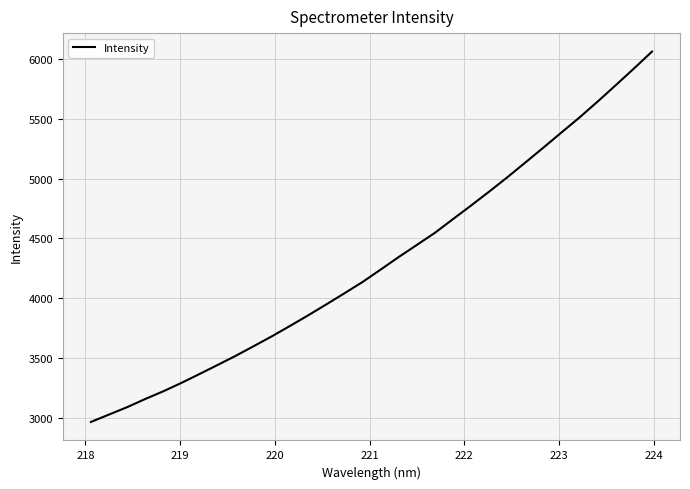

What is the minimum value shown in the chart?

2968.0